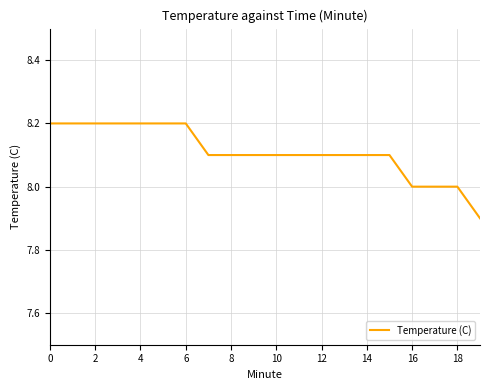

How many distinct data groups are displayed?

1